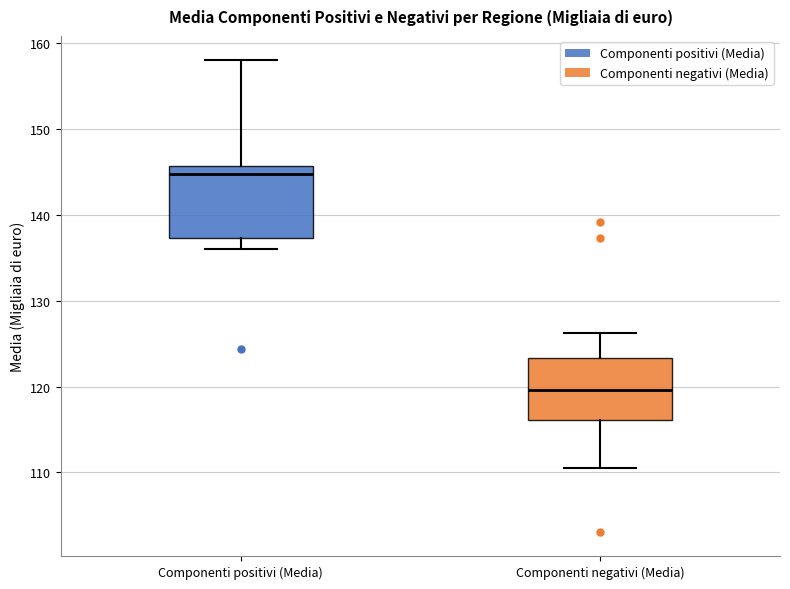

Where does the upper whisker of the box for Componenti positivi (Media) end on the y-axis? The values are not printed on the chart, so give them approximately, as read against the axis.

158